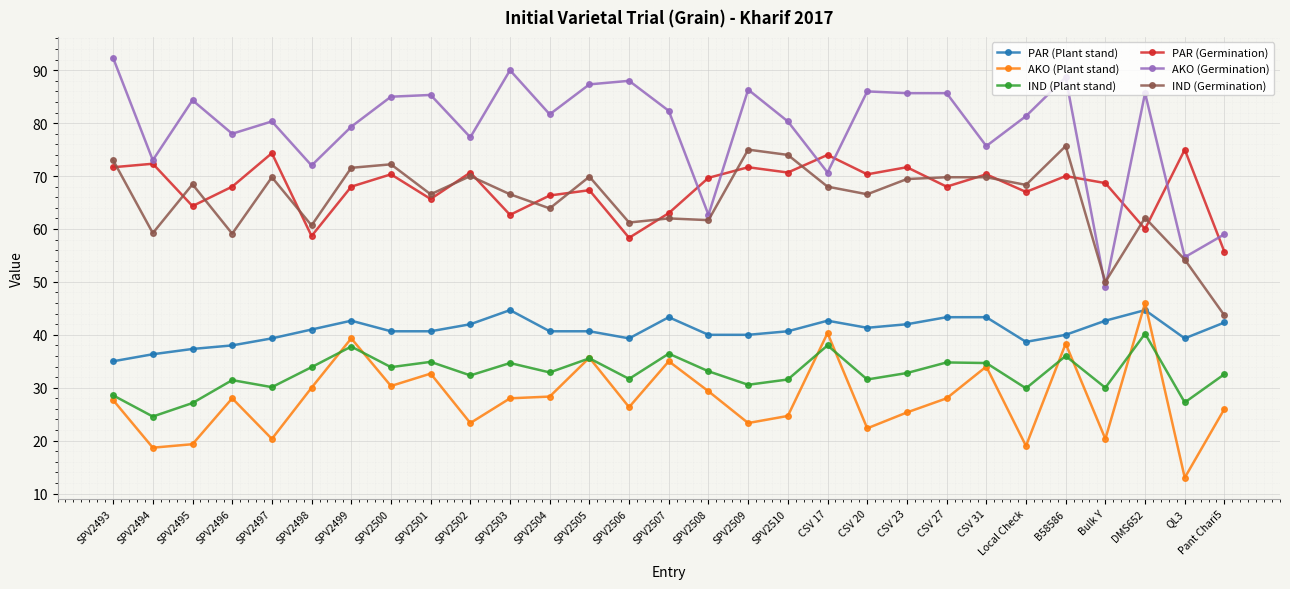

True or false: PAR (Germination) and PAR (Plant stand) intersect in this chart.

False